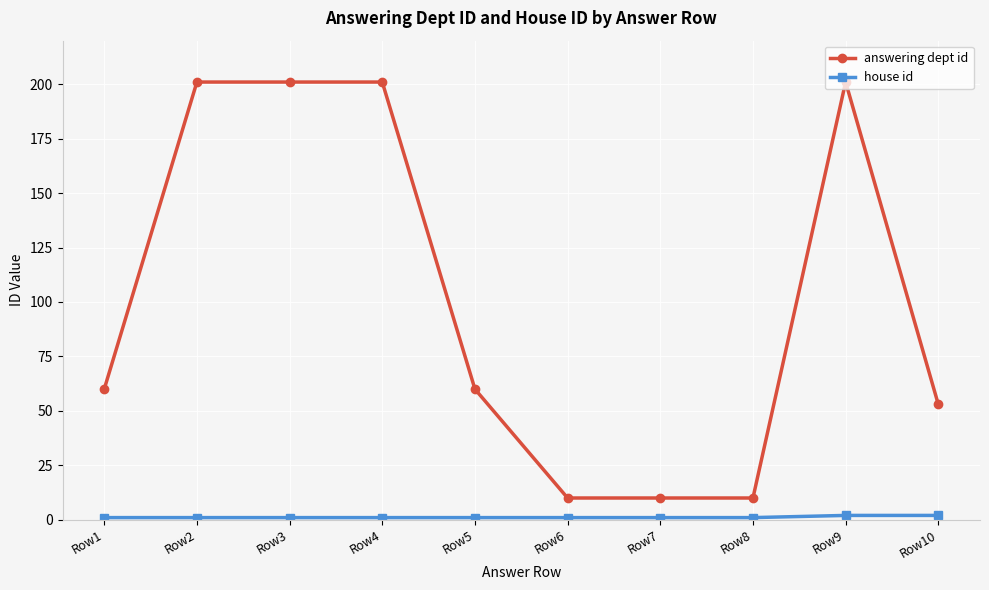

What is the difference between the answering dept id values at Row9 and Row5?

141